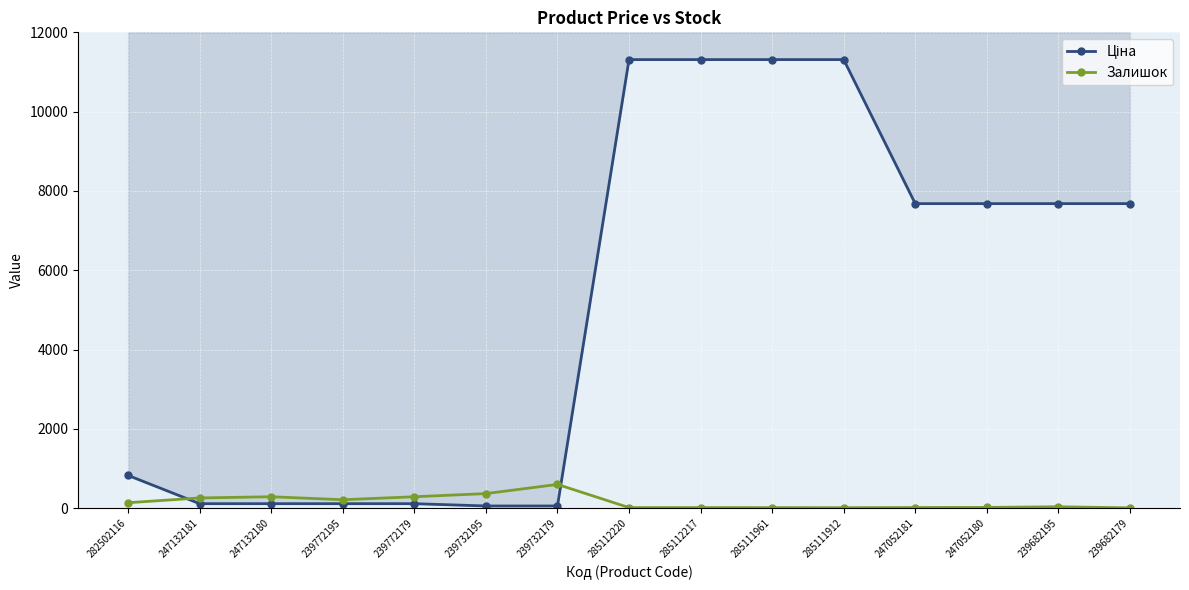

Does the chart display data point markers on the line(s)?

Yes